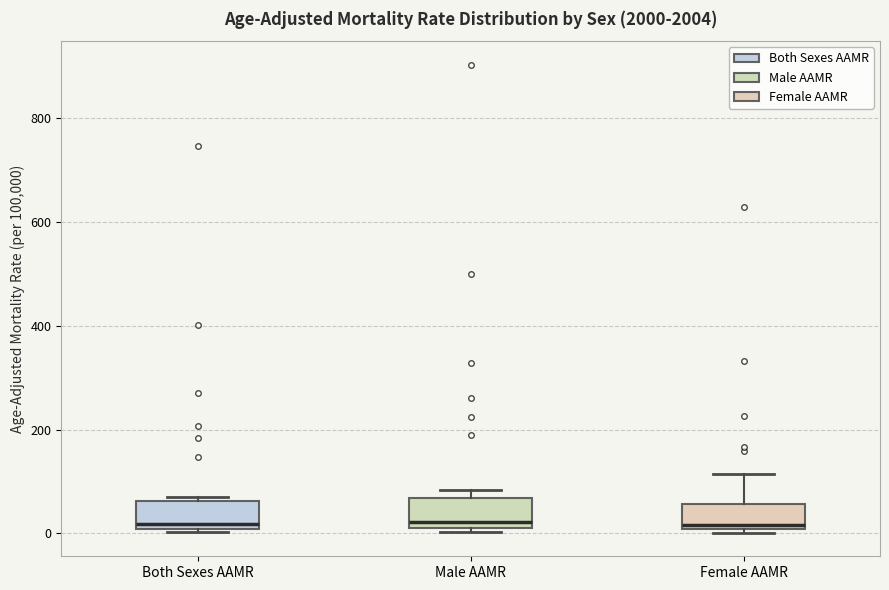

Reading left to right, read every box against the y-axis: the position of its median line, the range the box covers, and the ends of its whiskers. The values are not printed on the chart, so give them approximately, as read against the axis.

Both Sexes AAMR: median 20, box 0 to 60, whiskers 0 (just below the box's lower edge) to 60 (just above the box's upper edge)
Male AAMR: median 20 (just above the box's lower edge), box 20 to 60, whiskers 0 to 80
Female AAMR: median 20, box 0 to 60, whiskers 0 (just below the box's lower edge) to 120